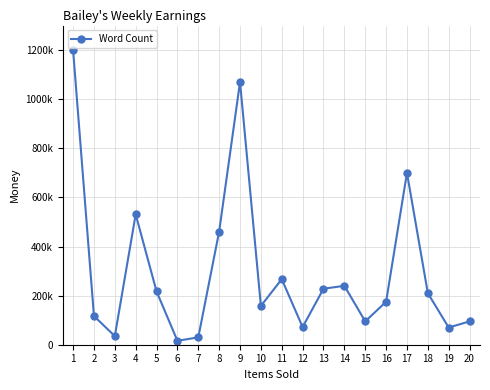

True or false: the data shows 530982 at 4.

True